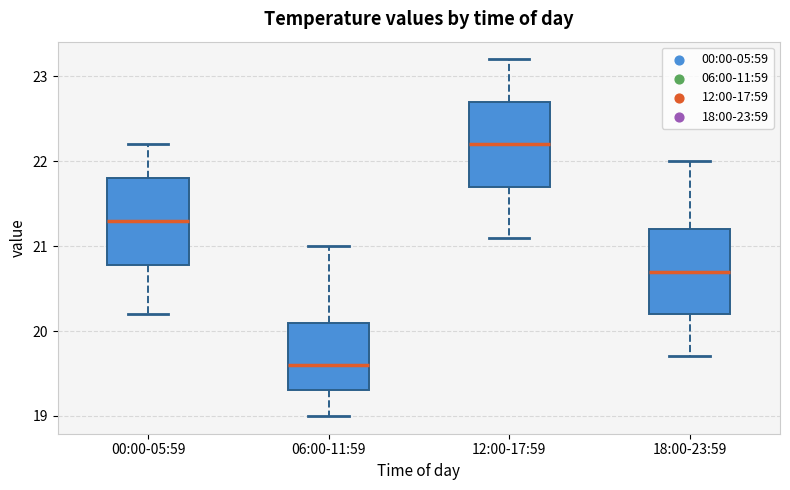

Reading left to right, transcribe this box plot: for each box, give where its median line is, the range the box spans, and where its two whiskers end, as read against the y-axis. The values are not printed on the chart, so give them approximately, as read against the axis.

00:00-05:59: median 21.3, box 20.8 to 21.8, whiskers 20.2 to 22.2
06:00-11:59: median 19.6, box 19.3 to 20.1, whiskers 19.0 to 21.0
12:00-17:59: median 22.2, box 21.7 to 22.7, whiskers 21.1 to 23.2
18:00-23:59: median 20.7, box 20.2 to 21.2, whiskers 19.7 to 22.0